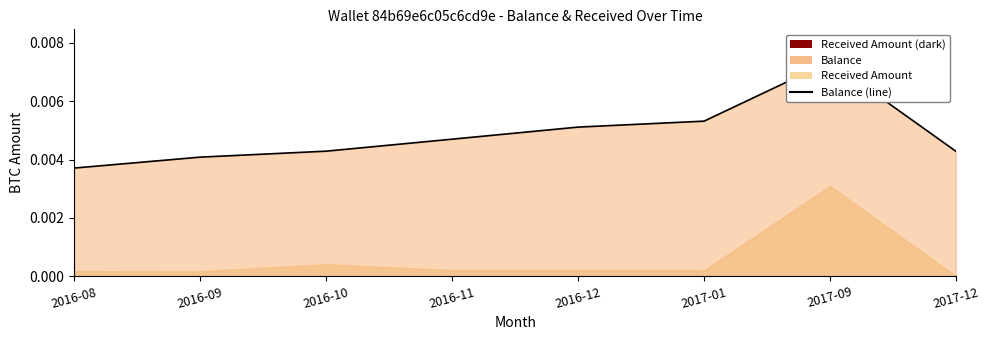

Rank the categories by value from lowest to highest.

2016-08, 2016-09, 2017-12, 2016-10, 2016-11, 2016-12, 2017-01, 2017-09